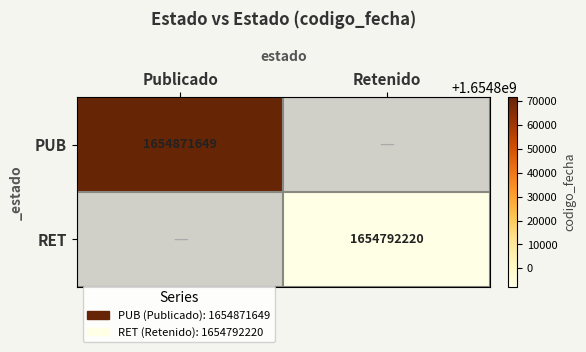

Is it true that RET equals 1654792220 at Retenido?

True